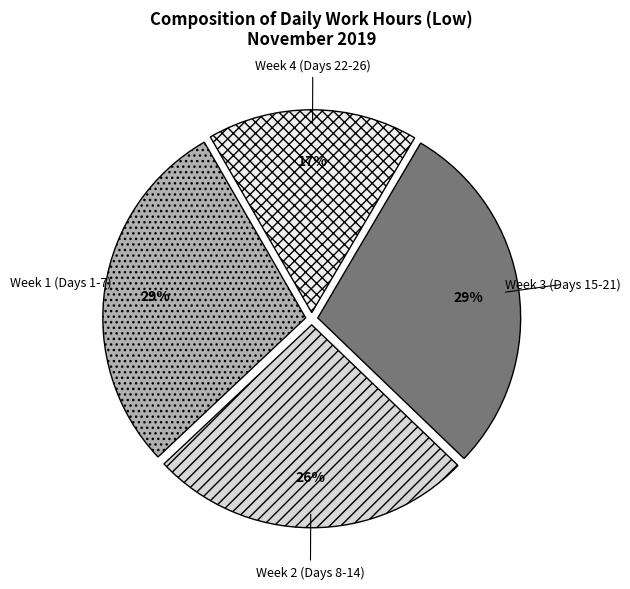

Do Week 4 (Days 22-26) and Week 3 (Days 15-21) together represent more than half of the pie?

No